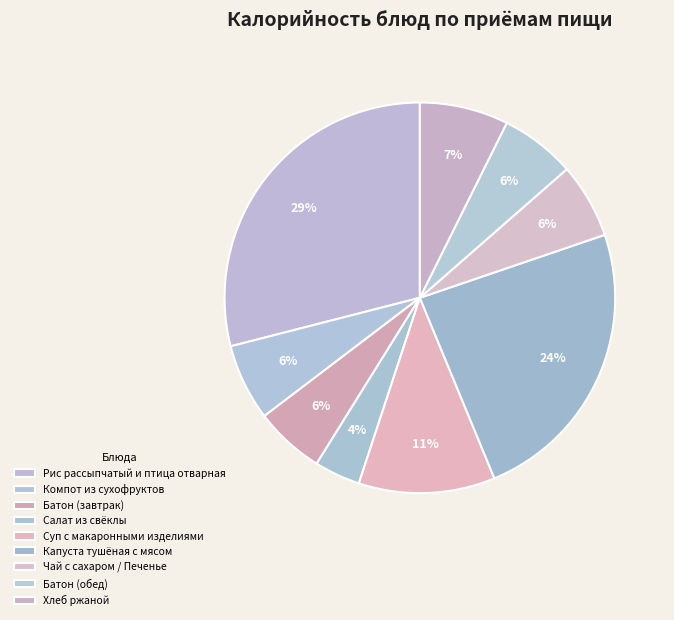

Is there a majority slice in this chart?

No